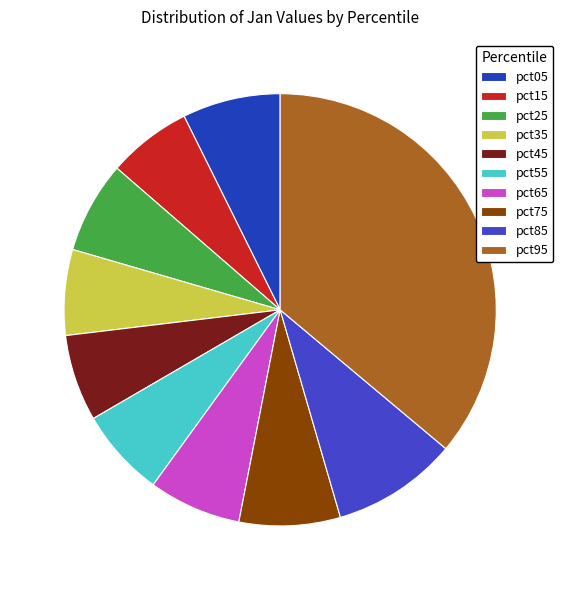

Which category has the biggest portion of the pie?

pct95